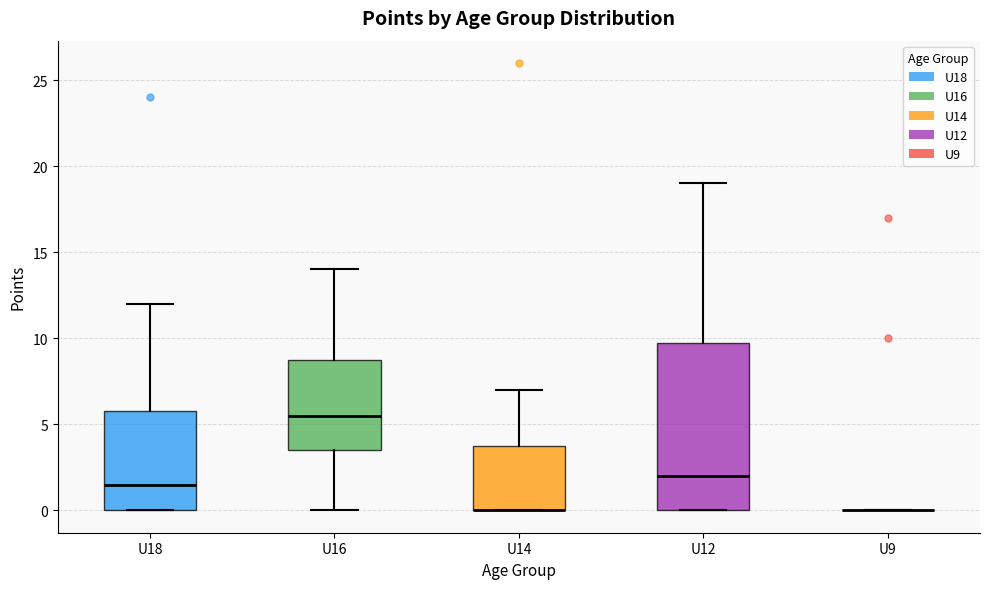

Reading left to right, transcribe this box plot: for each box, give where its median line is, the range the box spans, and where its two whiskers end, as read against the y-axis. The values are not printed on the chart, so give them approximately, as read against the axis.

U18: median 1.5, box 0.0 to 6.0, whiskers 0.0 to 12.0
U16: median 5.5, box 3.5 to 9.0, whiskers 0.0 to 14.0
U14: median 0.0 (drawn on the box's lower edge), box 0.0 to 4.0, whiskers 0.0 to 7.0
U12: median 2.0, box 0.0 to 10.0, whiskers 0.0 to 19.0
U9: box collapsed to a line at 0.0, whiskers 0.0 to 0.0